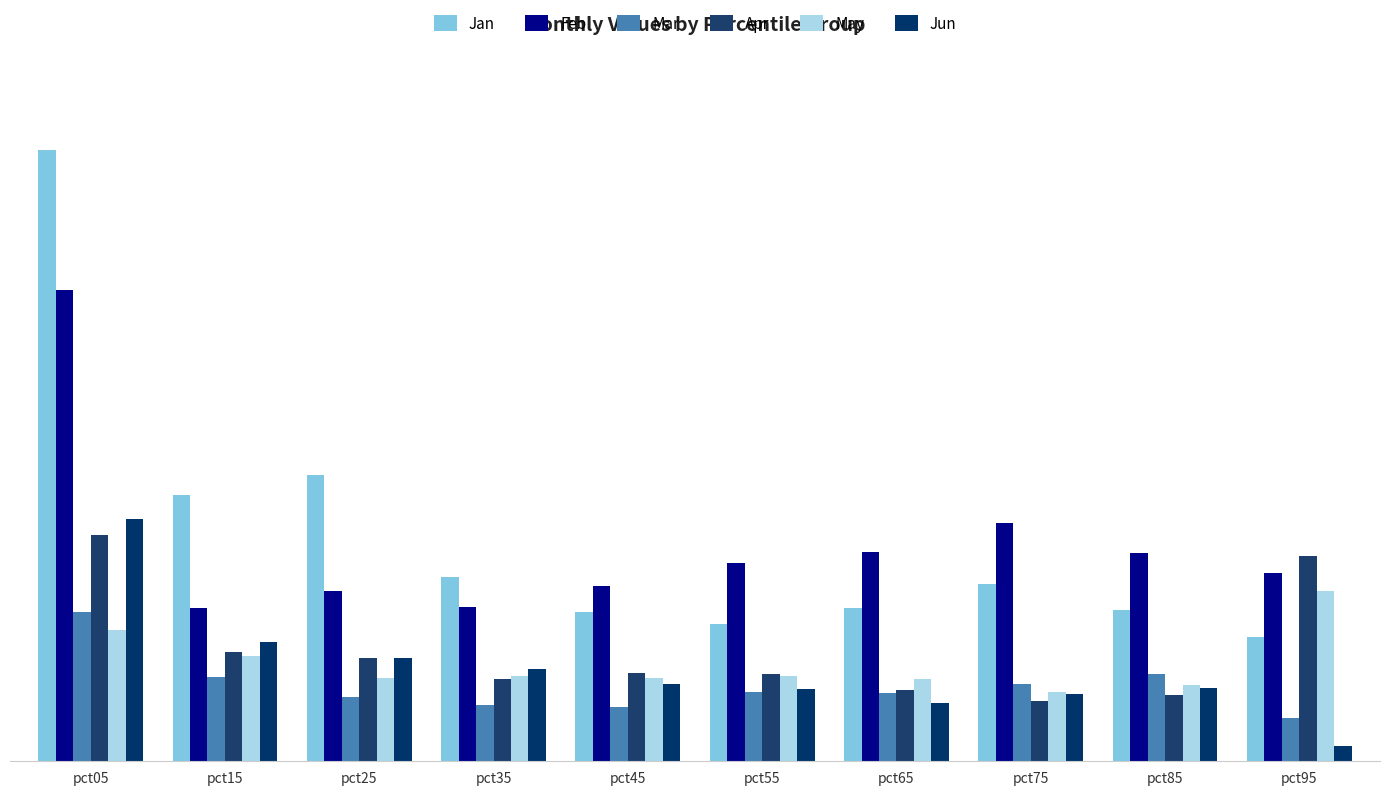

The value of Jun at pct85 is 0.6. True or false?

True